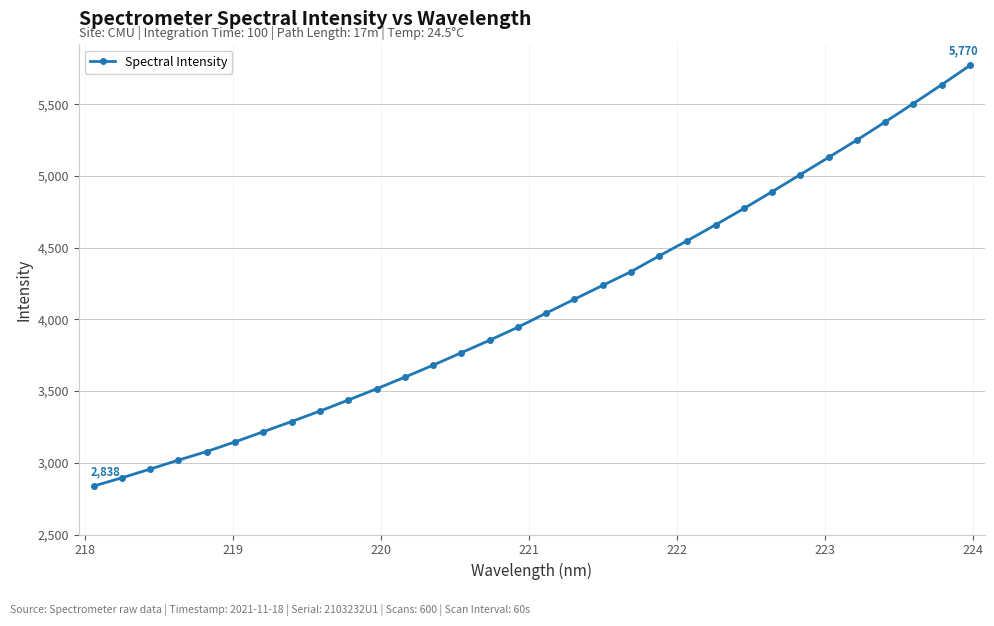

What is the difference between the maximum and minimum values?

2932.7